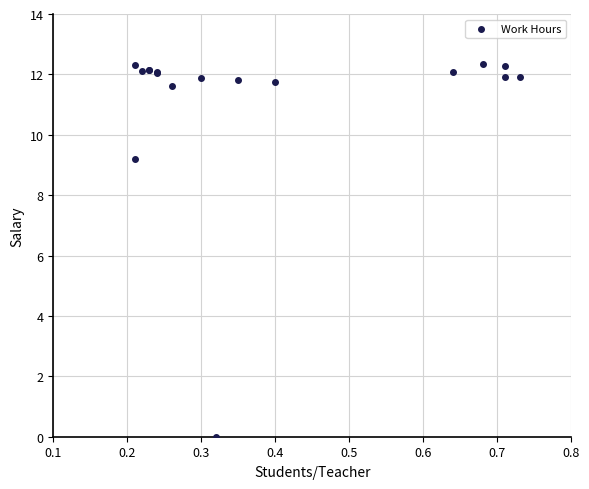

What Y value in the scatter plot is closest to 6?

9.2